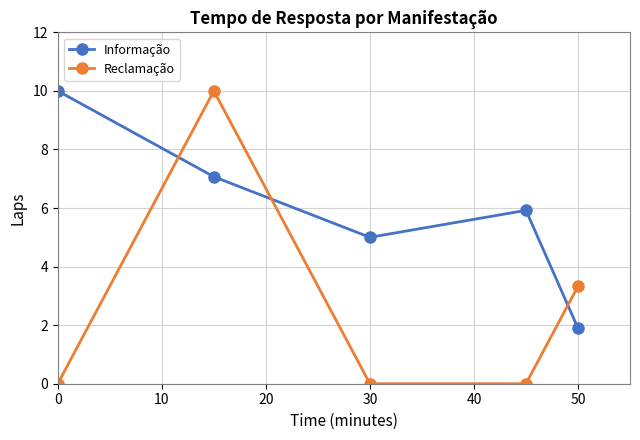

Which series has the largest total across all categories?

Informação